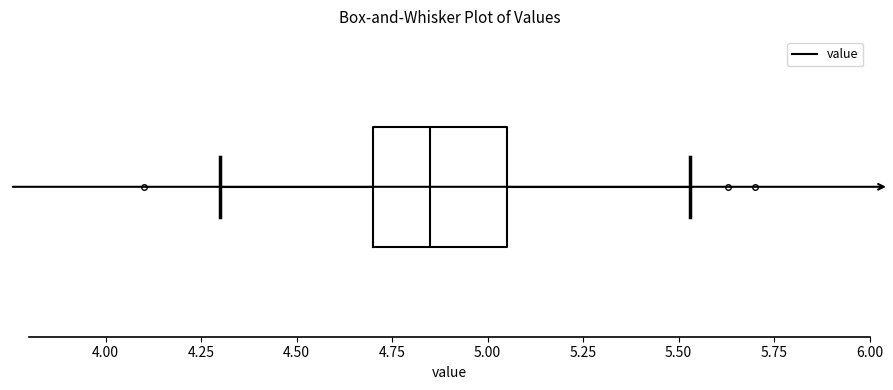

Where is the right edge of the box on the x-axis? The values are not printed on the chart, so give them approximately, as read against the axis.

5.05